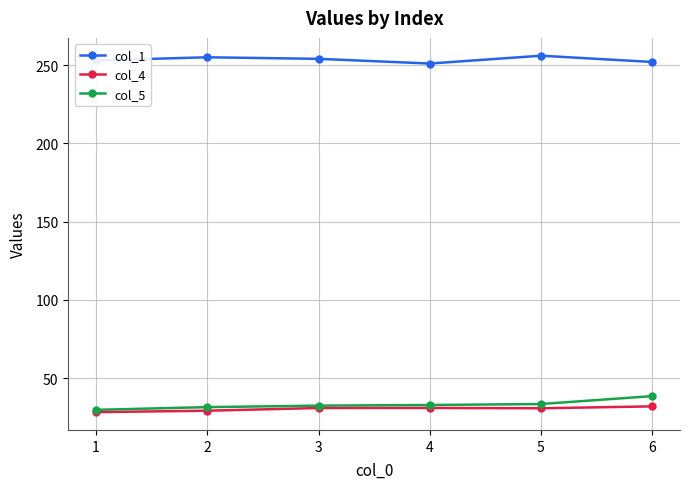

Is this an area chart (filled region under the line)?

No